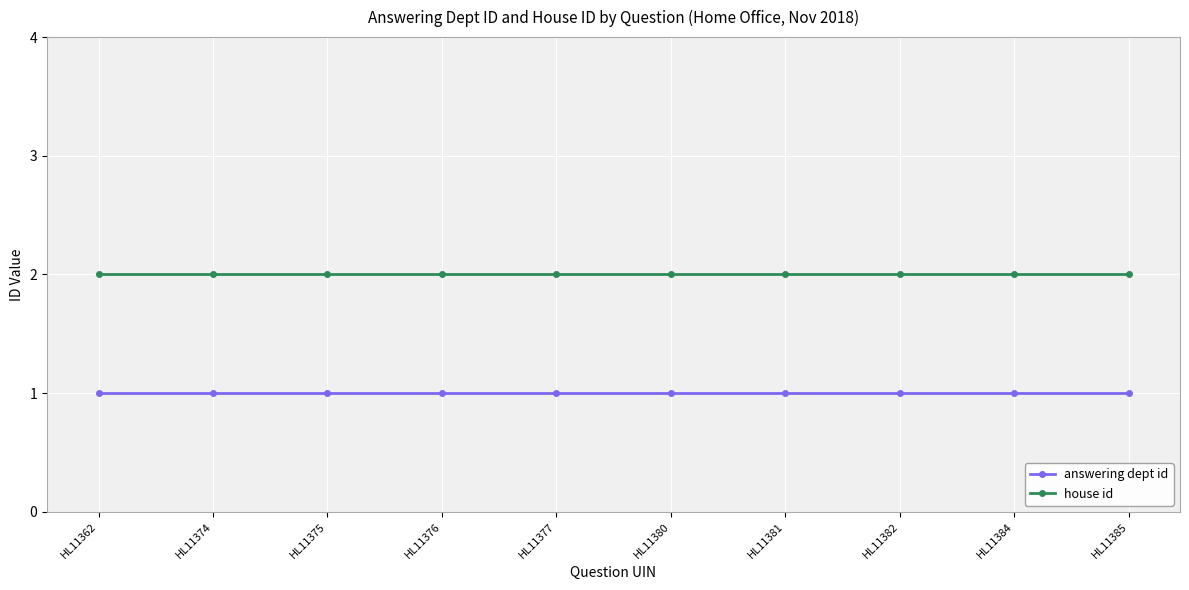

Is it true that answering dept id equals 0 at HL11380?

False